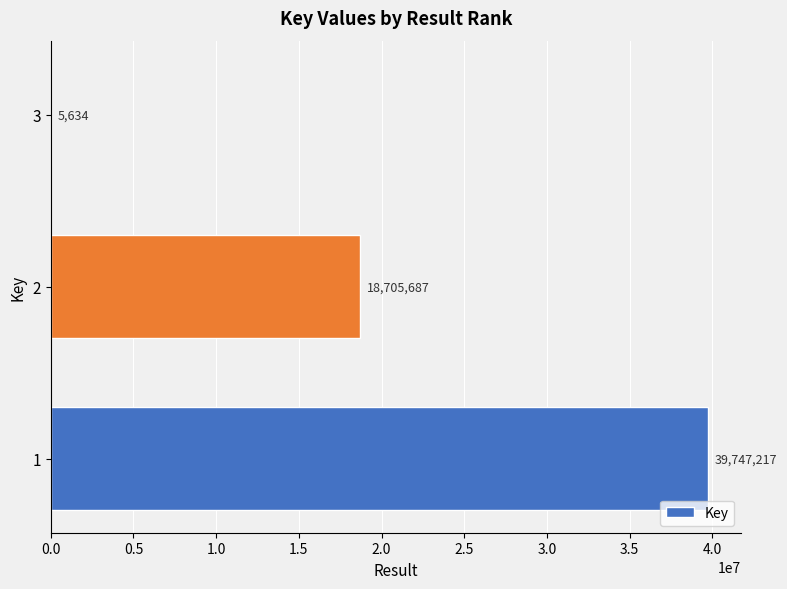

True or false: the data shows 18705687 at 2.

True